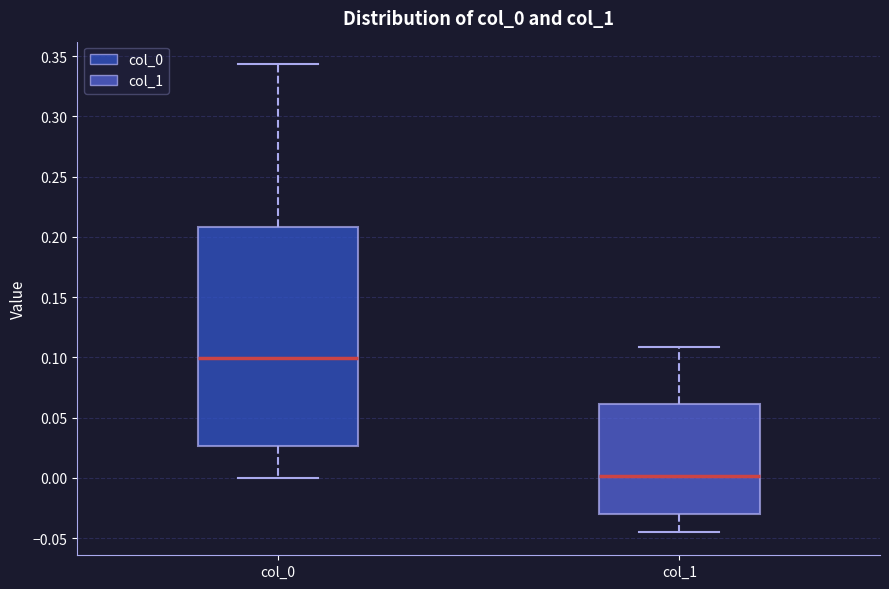

Reading left to right, read every box against the y-axis: the position of its median line, the range the box covers, and the ends of its whiskers. The values are not printed on the chart, so give them approximately, as read against the axis.

col_0: median 0.100, box 0.025 to 0.210, whiskers 0.000 to 0.345
col_1: median 0.000, box -0.030 to 0.060, whiskers -0.045 to 0.110